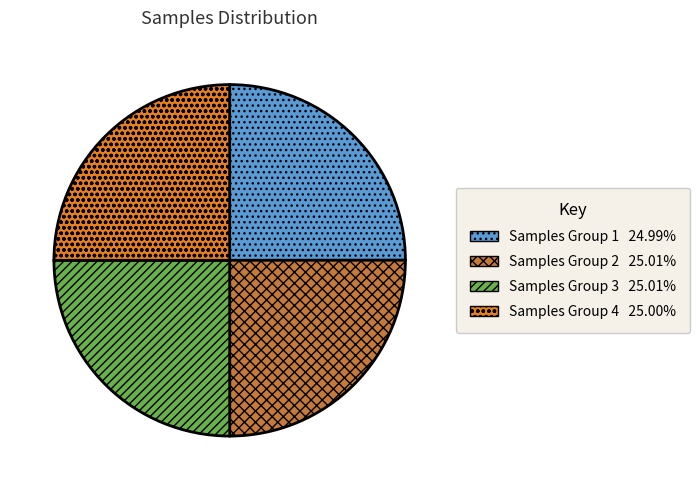

Does any single category account for the majority?

No